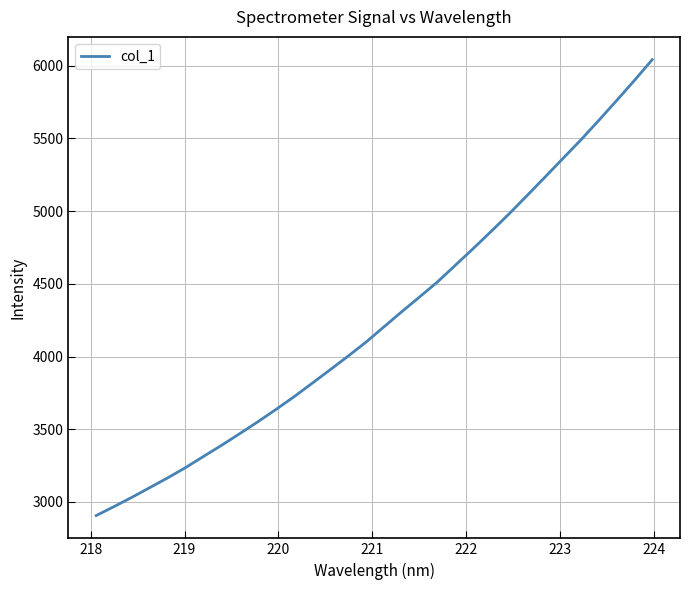

Reading left to right, transcribe all the data shown in this chart.

2906.0	2968.2	3032.2	3099.4	3166.6	3237.8	3314.5	3390.7	3470.0	3550.9	3634.9	3721.5	3813.2	3906.0	3999.5	4095.9	4200.6	4305.6	4407.9	4511.2	4626.1	4741.4	4859.3	4979.7	5105.2	5231.8	5360.2	5487.7	5621.8	5758.8	5898.1	6041.9